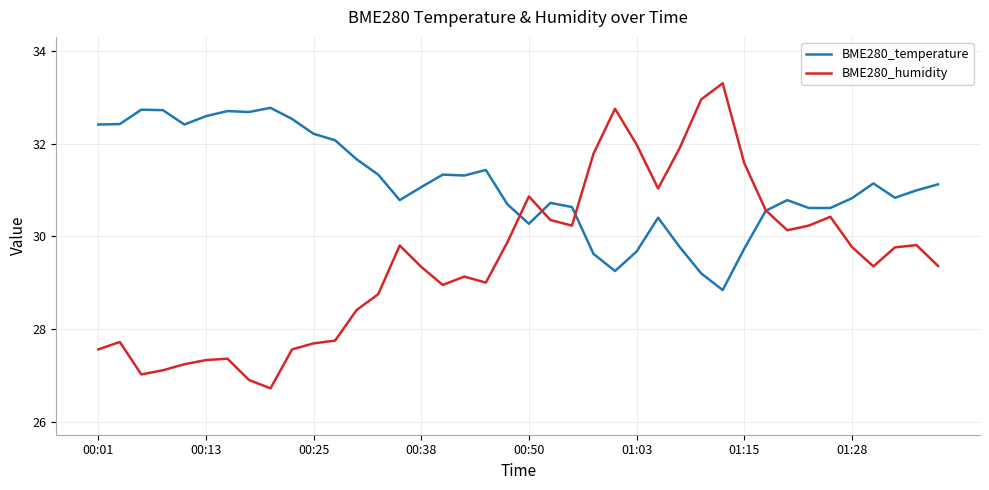

True or false: BME280_temperature has more than 1 points higher than both neighbors.

True